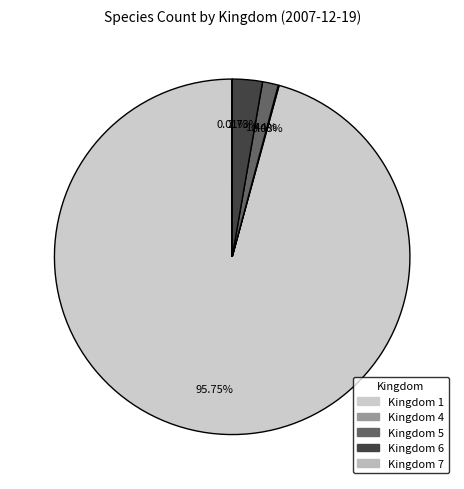

What is the majority slice?

Kingdom 1